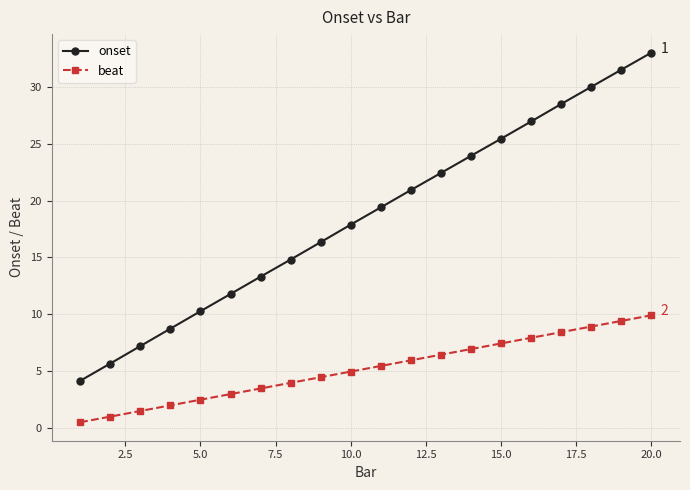

What is the minimum value for onset?

4.1